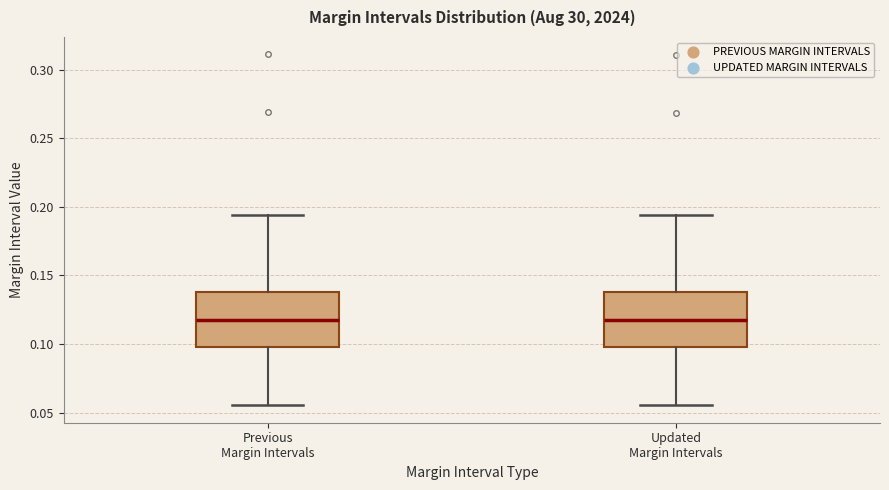

Where does the lower whisker of the box for Updated Margin Intervals end on the y-axis? The values are not printed on the chart, so give them approximately, as read against the axis.

0.055